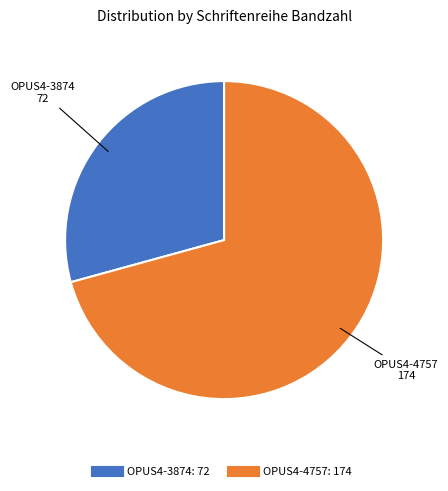

The OPUS4-4757 slice represents 71% of the pie. True or false?

True